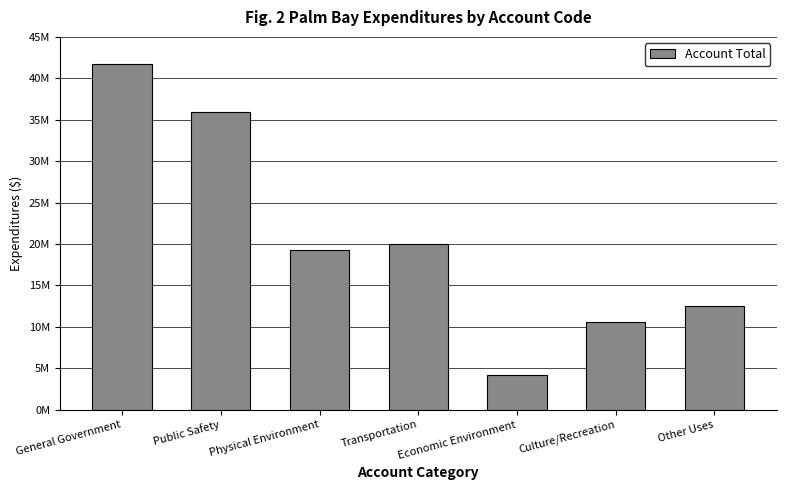

What is the difference between the second highest and minimum values?

31746095